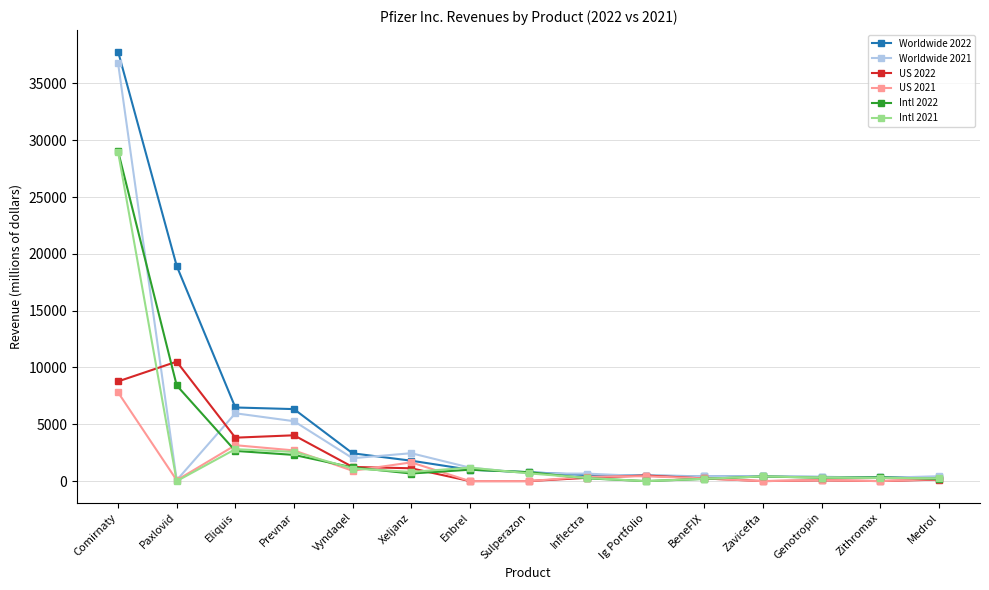

What is the difference between the highest and lowest values at Comirnaty?

29997